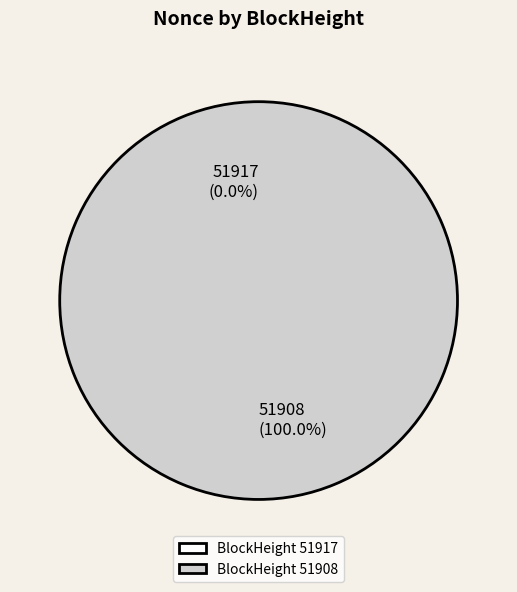

Which category has the biggest portion of the pie?

51908